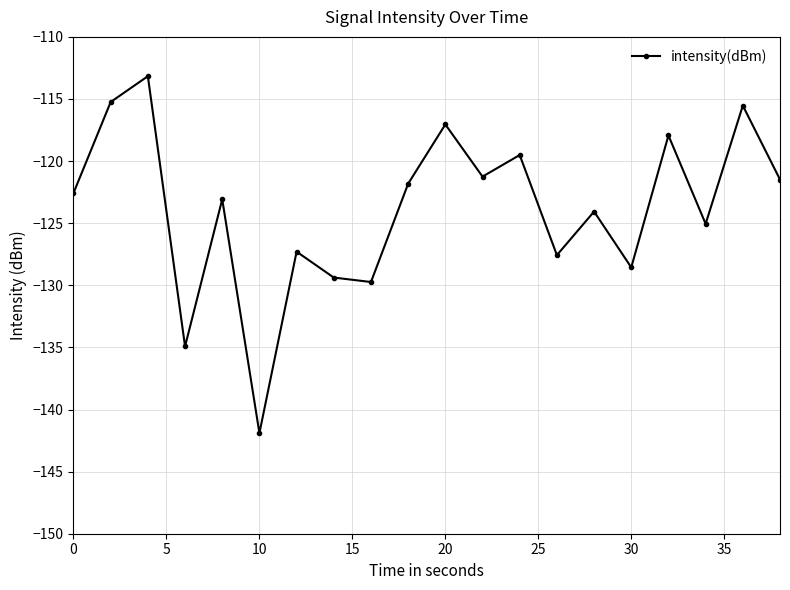

How many interior local valleys (lower than both neighbors) does the data have?

7